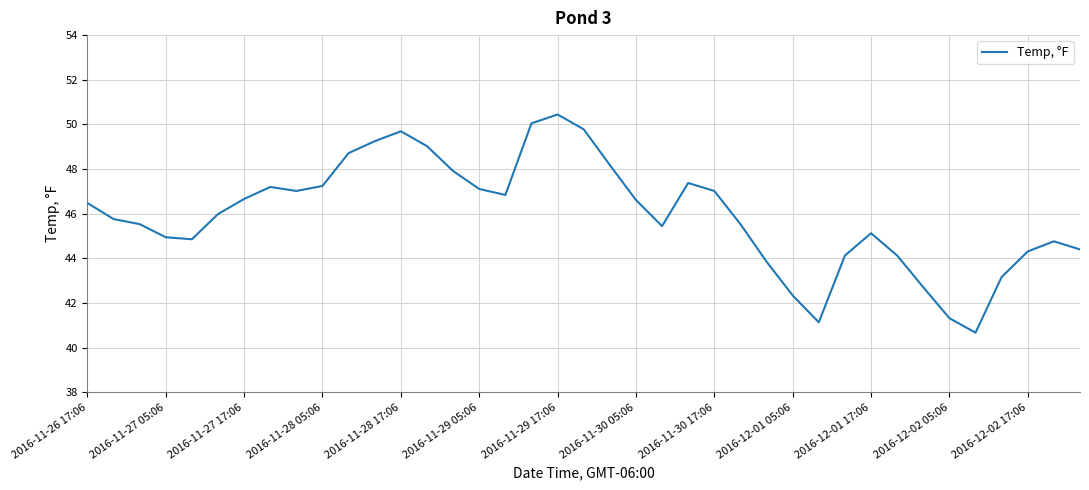

What is the minimum value shown in the chart?

40.7